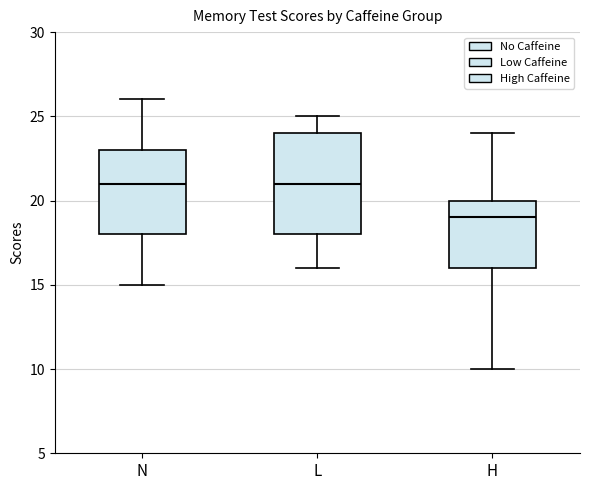

Which box has the lowest median line?

H